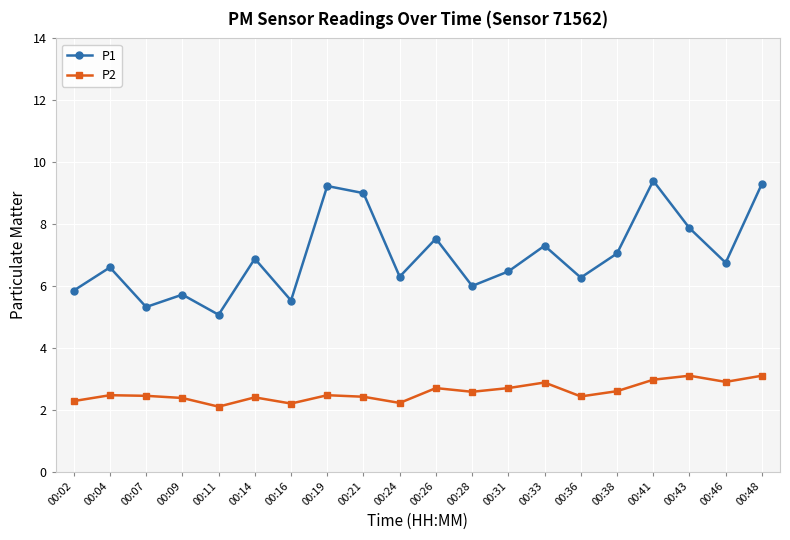

How many categories are shown in the chart?

20